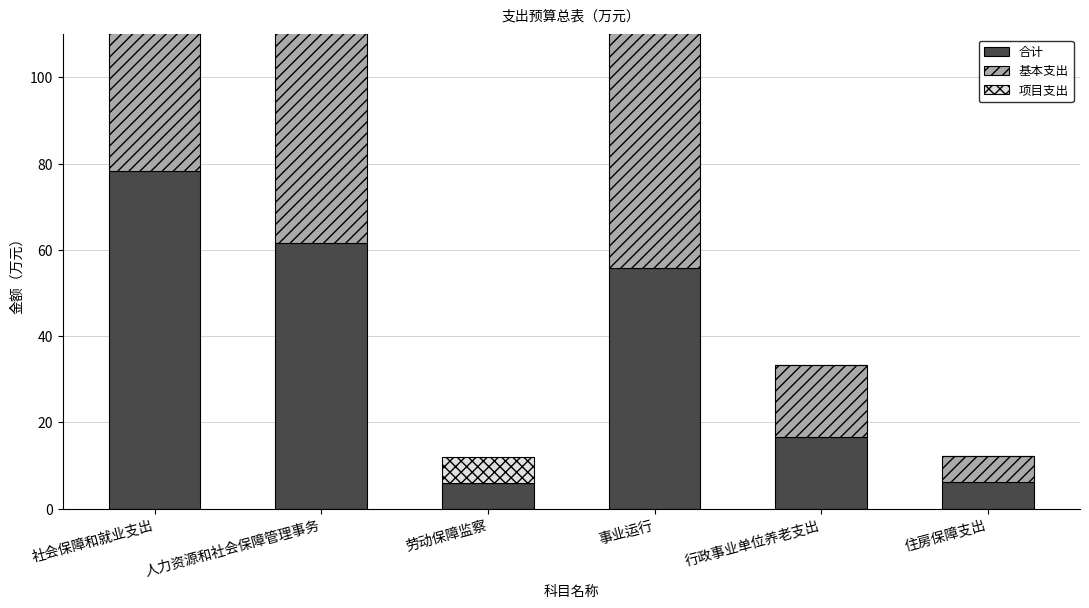

Does the chart contain any negative values?

No